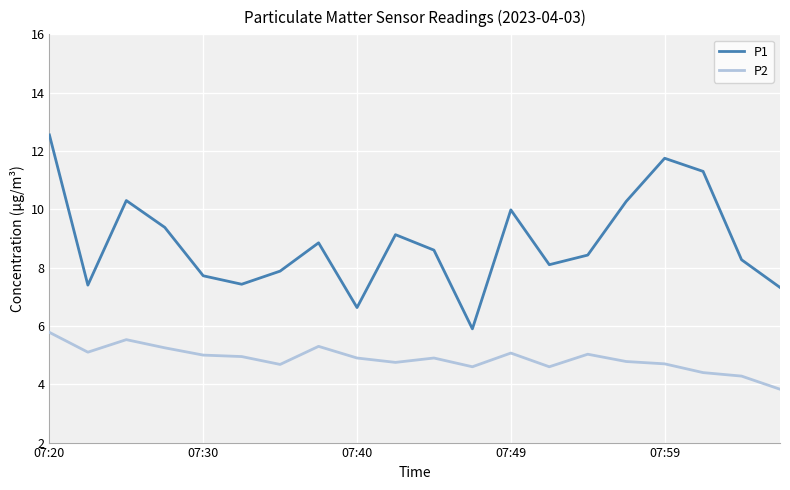

Which series has the largest range (max minus min)?

P1